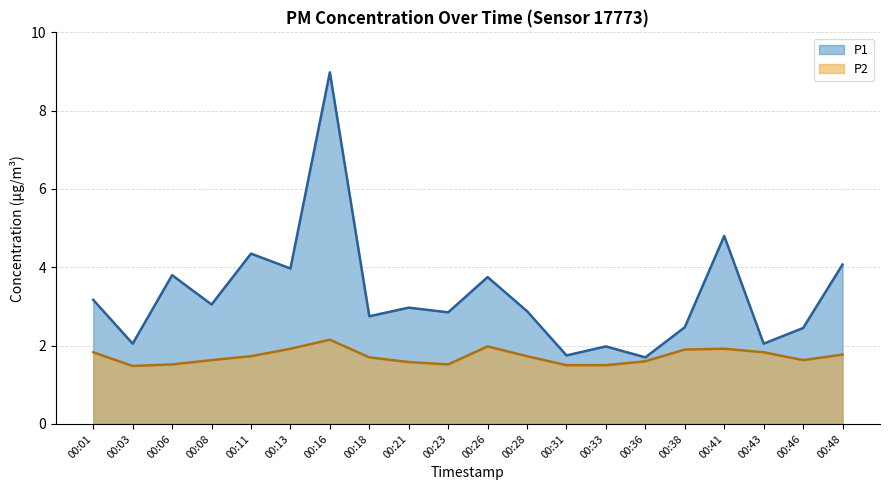

True or false: P2 and P1 cross at least once.

False